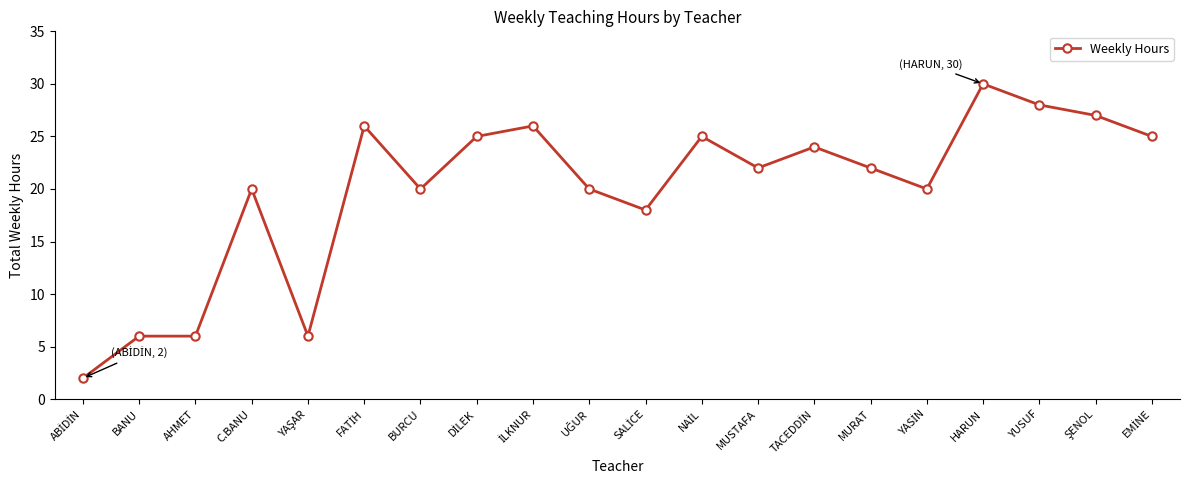

True or false: the data has more than 2 interior local peaks.

True